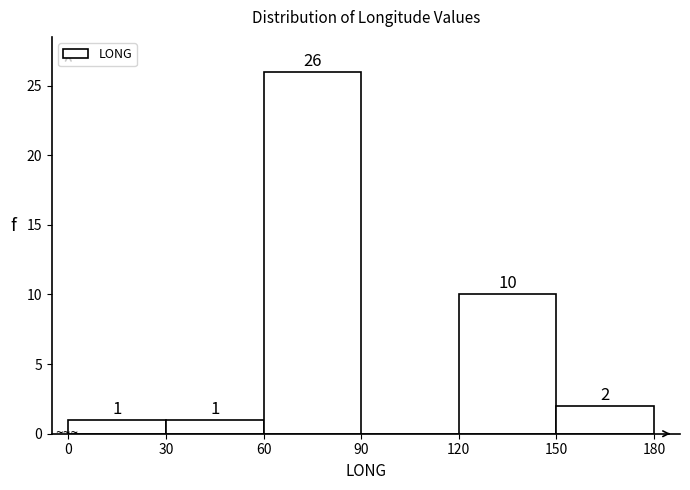

Over which range of the x-axis is the bar tallest?

60 to 90